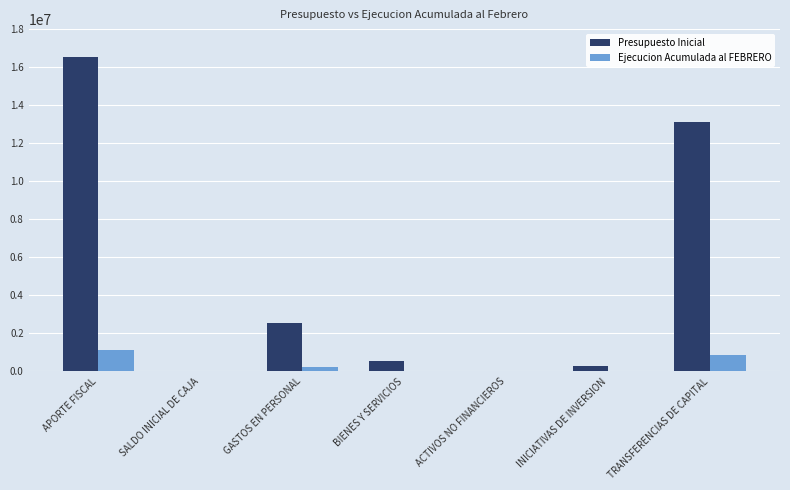

At which category is the sum across all series the highest?

APORTE FISCAL